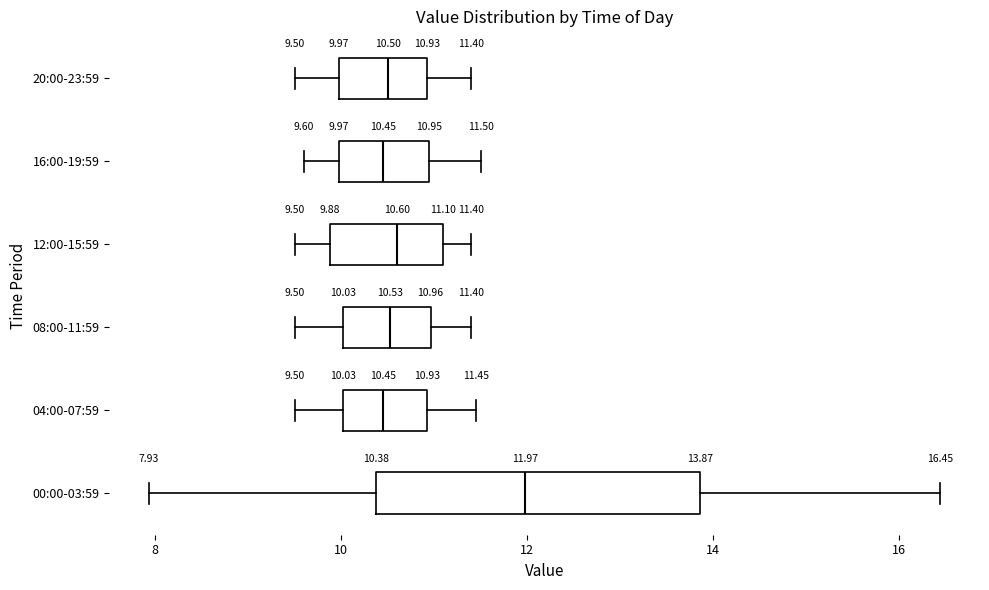

Comparing the boxes themselves (not the whiskers), which one is the widest?

00:00-03:59